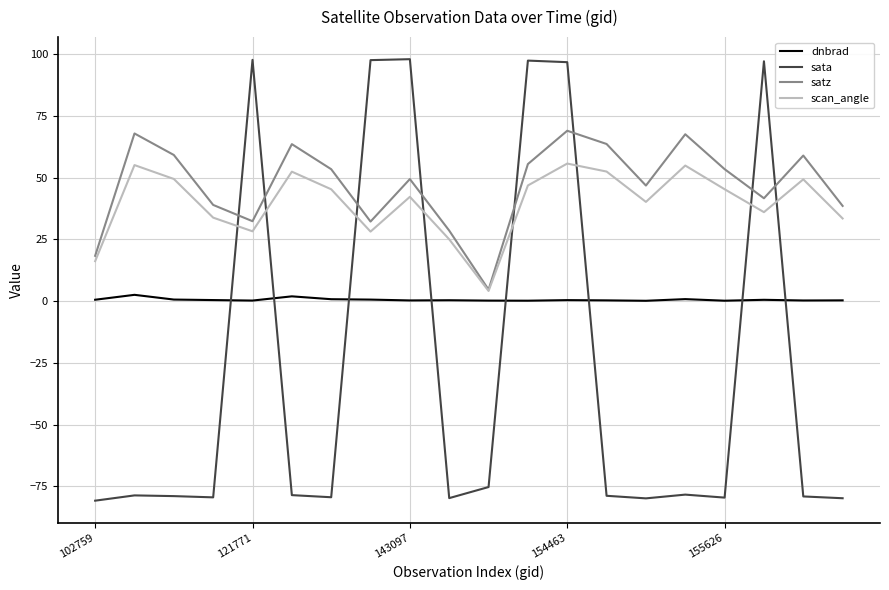

What is the maximum value shown in the chart?

98.0